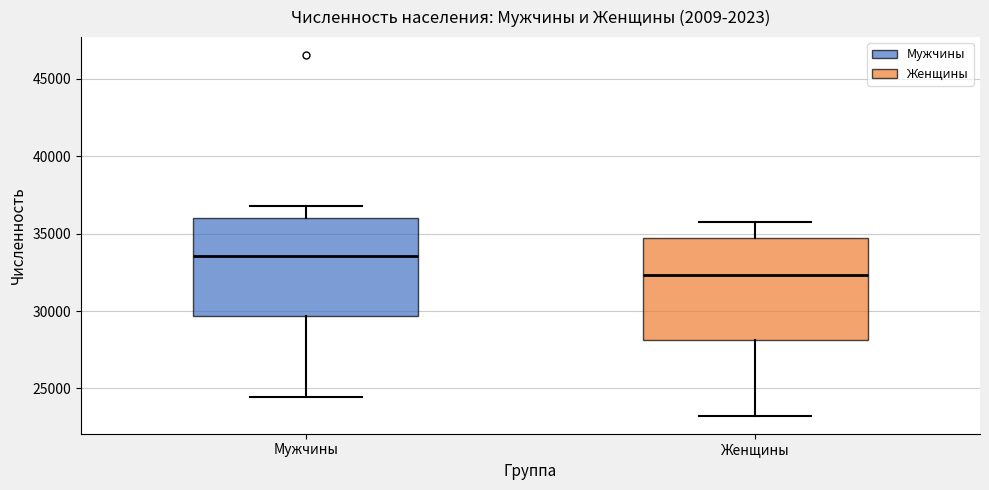

Where is the upper edge of the box for Мужчины on the y-axis? The values are not printed on the chart, so give them approximately, as read against the axis.

36000